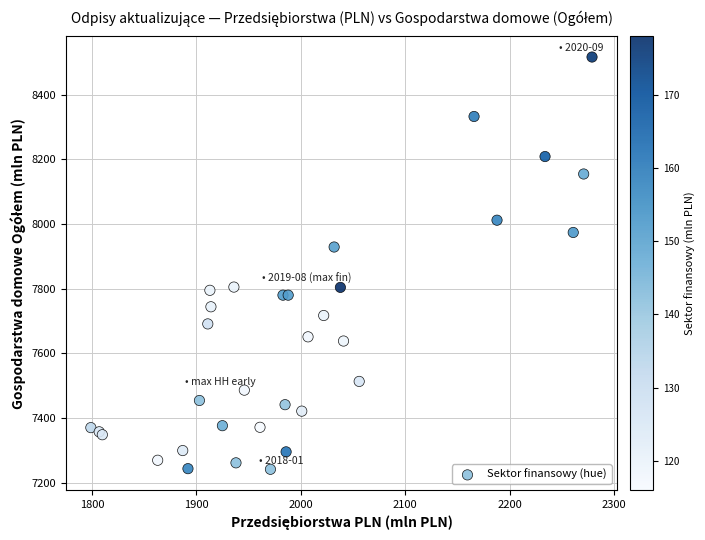

What Y value in the scatter plot is closest to 7879?

7929